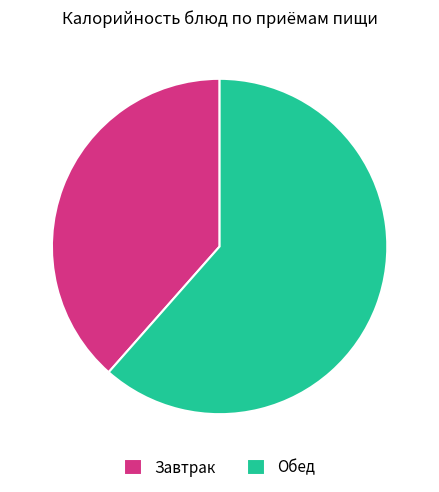

Which category has the biggest portion of the pie?

Обед